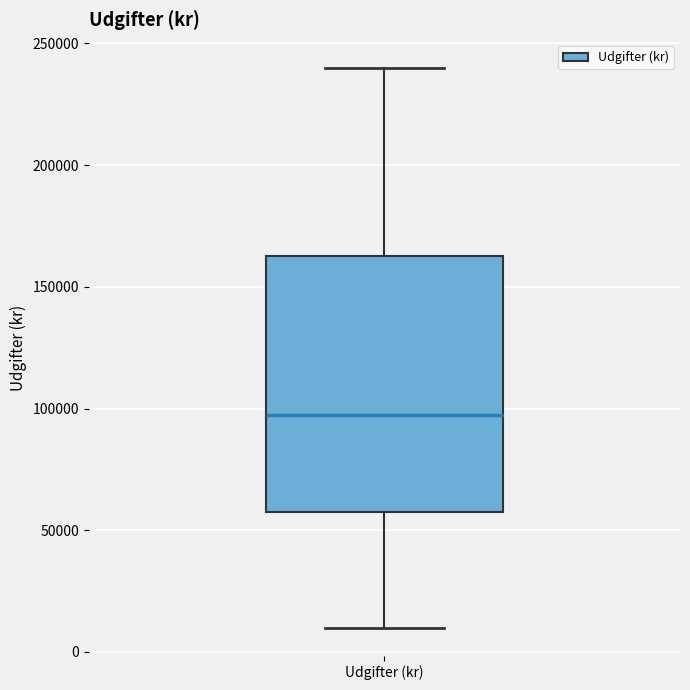

Where is the upper edge of the box for Udgifter (kr) on the y-axis? The values are not printed on the chart, so give them approximately, as read against the axis.

165000